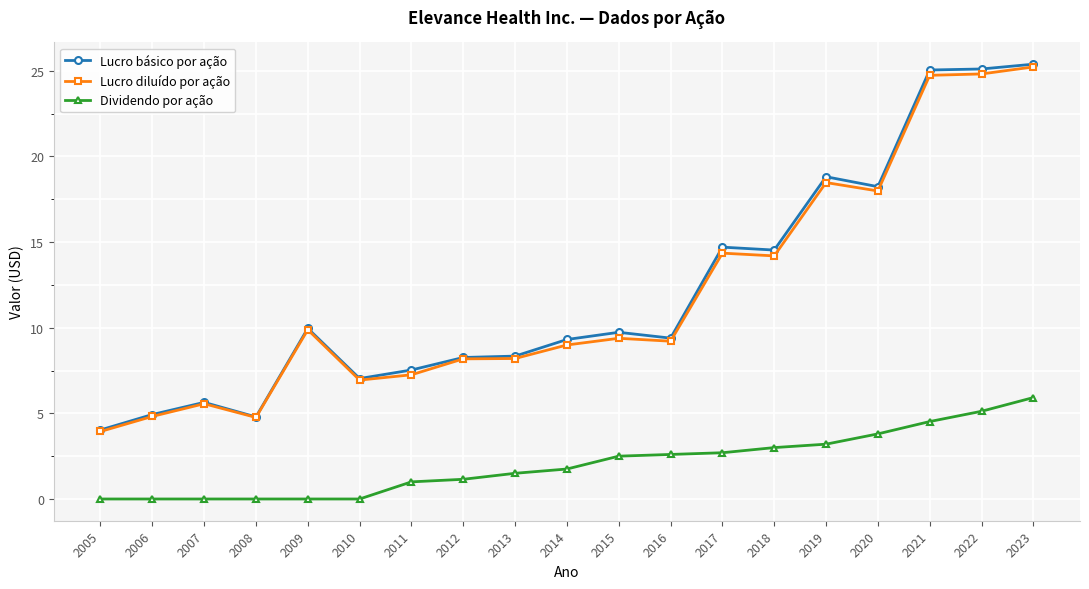

What is the highest value of the Lucro diluído por ação series?

25.2